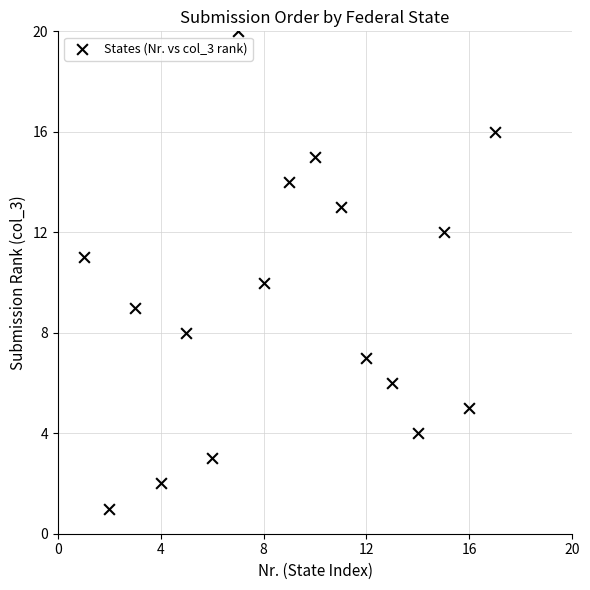

What is the range of Y values (max minus min)?

19